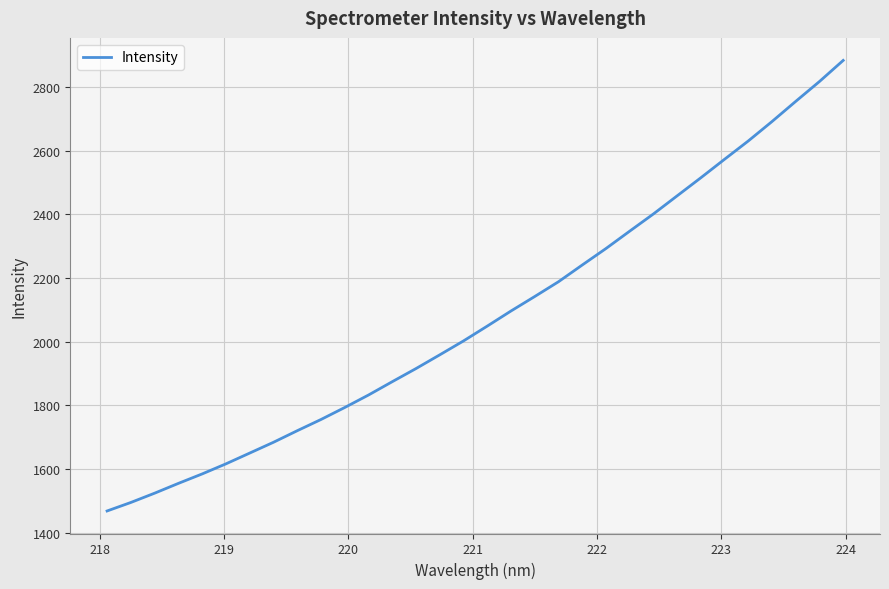

What is the smallest value displayed?

1468.3